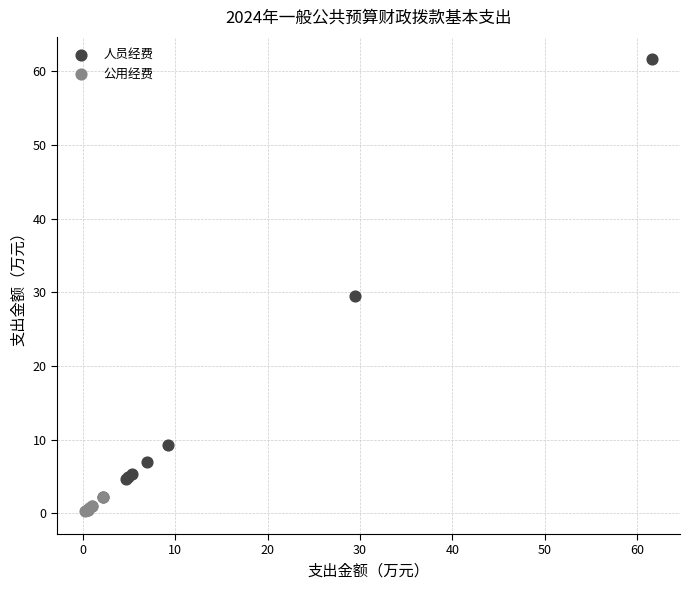

Which series has the largest Y range (max minus min)?

人员经费